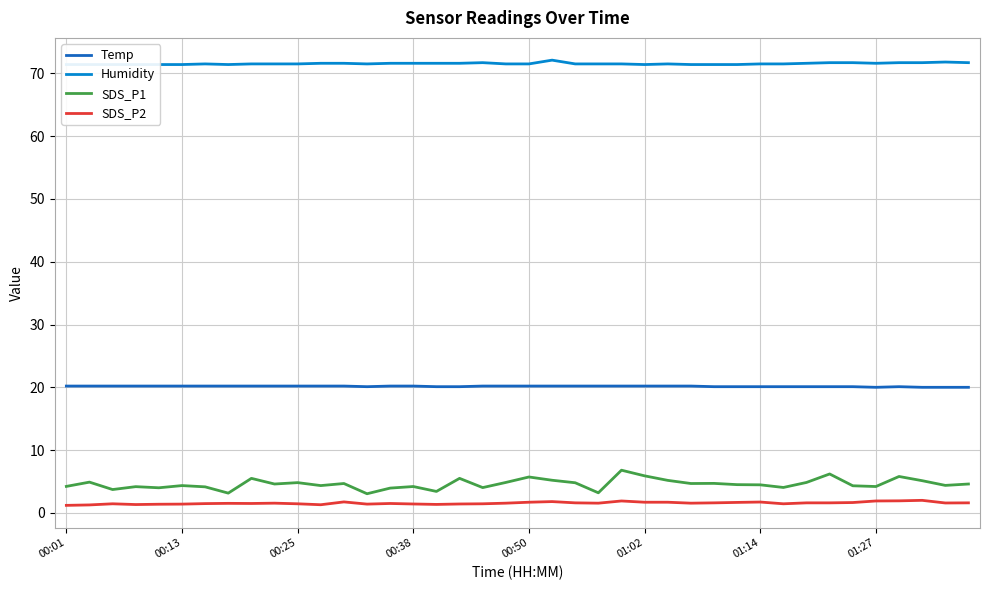

What is the highest value of the SDS_P2 series?

2.0